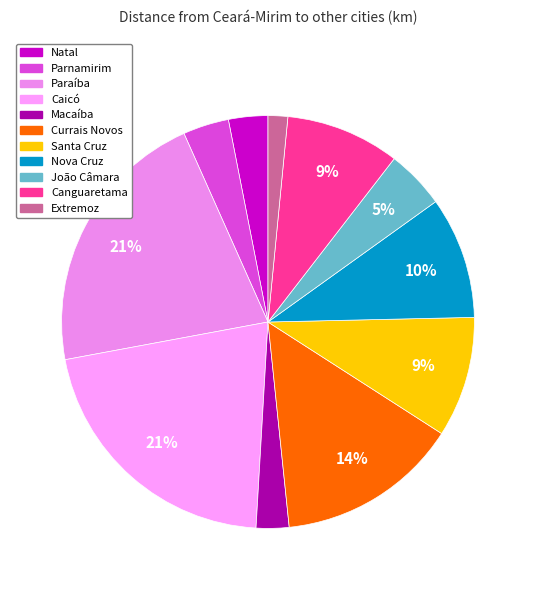

What is the change in value from Natal to Paraíba?

+177